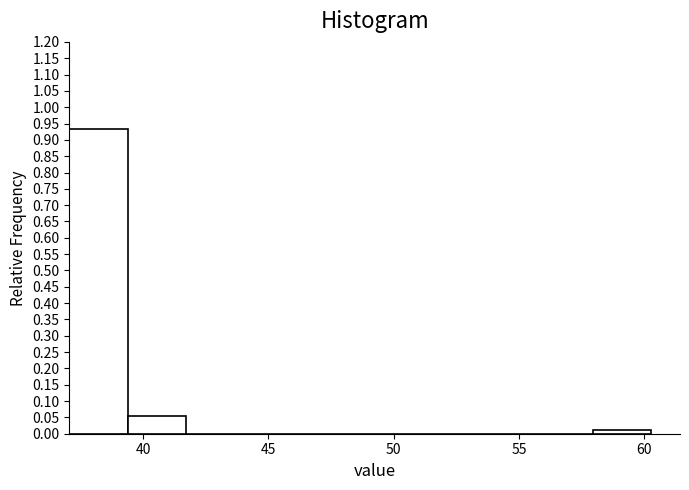

Reading left to right, list every bar in this chart as the range it spans on the x-axis followed by its height. Neither the bar edges nor the heights are printed on the chart, so give them approximately, as read against the axes.

37.0 to 39.5: 0.935
39.5 to 41.5: 0.055
41.5 to 44.0: 0
44.0 to 46.5: 0
46.5 to 48.5: 0
48.5 to 51.0: 0
51.0 to 53.5: 0
53.5 to 55.5: 0
55.5 to 58.0: 0
58.0 to 60.5: 0.010